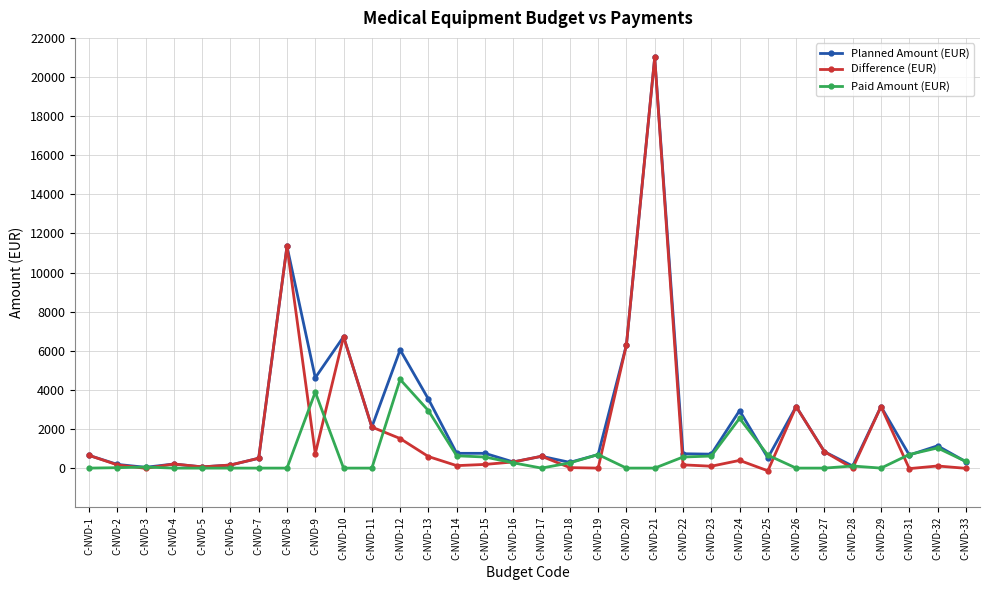

What is the value of the Planned Amount (EUR) point at the 12th from the left?

6048.0